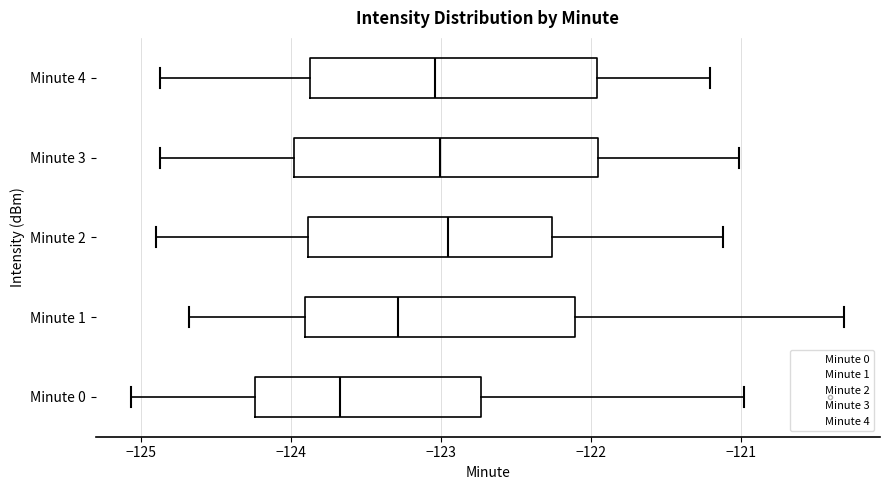

Comparing the boxes themselves (not the whiskers), which one is the widest?

Minute 3